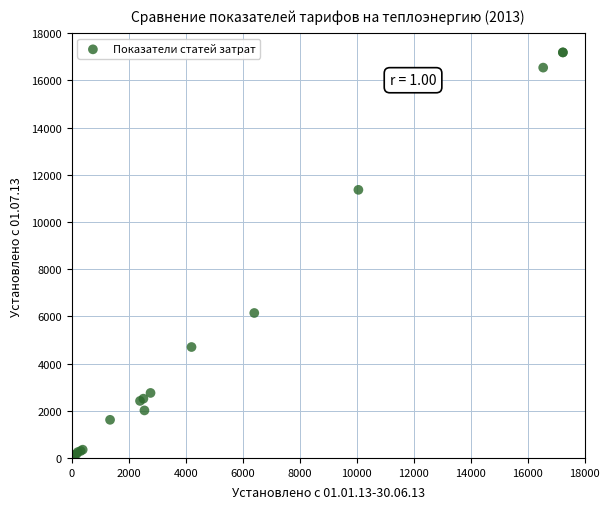

What Y value in the scatter plot is closest to 8594?

6143.8